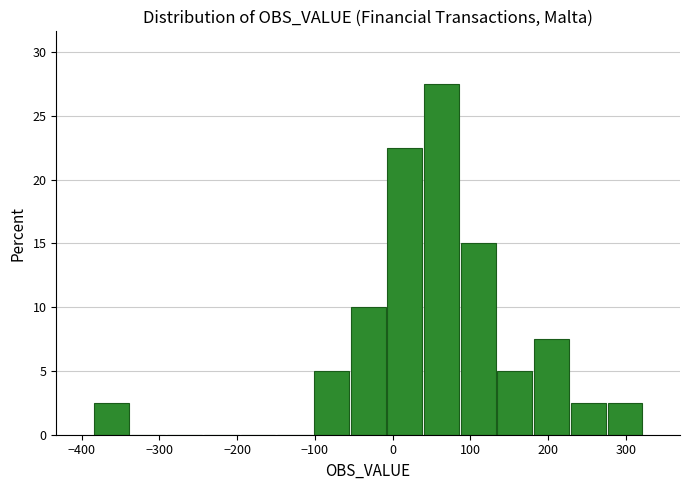

Over which range of the x-axis is the bar tallest?

40 to 90